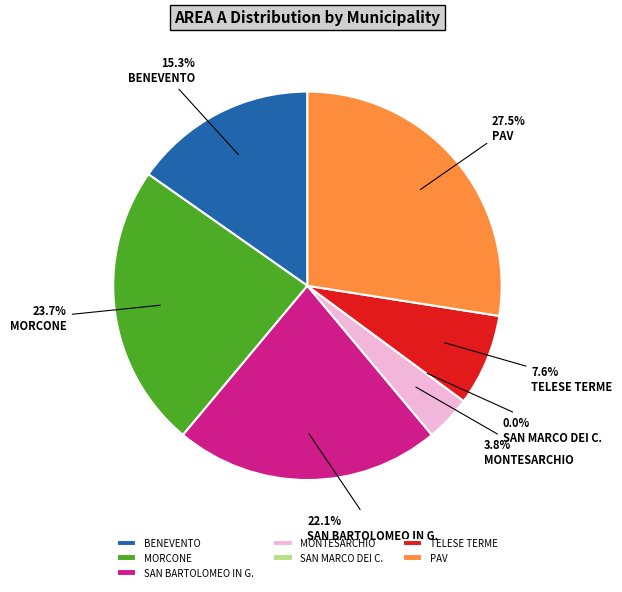

To the nearest percent, what is the average slice percentage?

14%